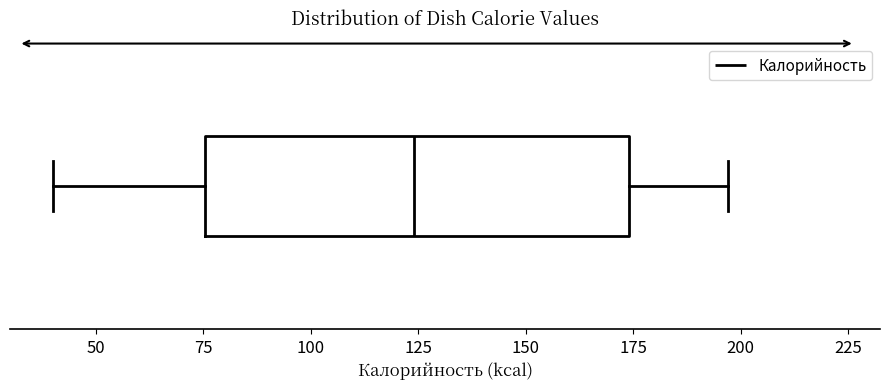

Read this box plot against the x-axis: the position of the median line, the range covered by the box, and the ends of both whiskers. The values are not printed on the chart, so give them approximately, as read against the axis.

median 125, box 75 to 175, whiskers 40 to 195